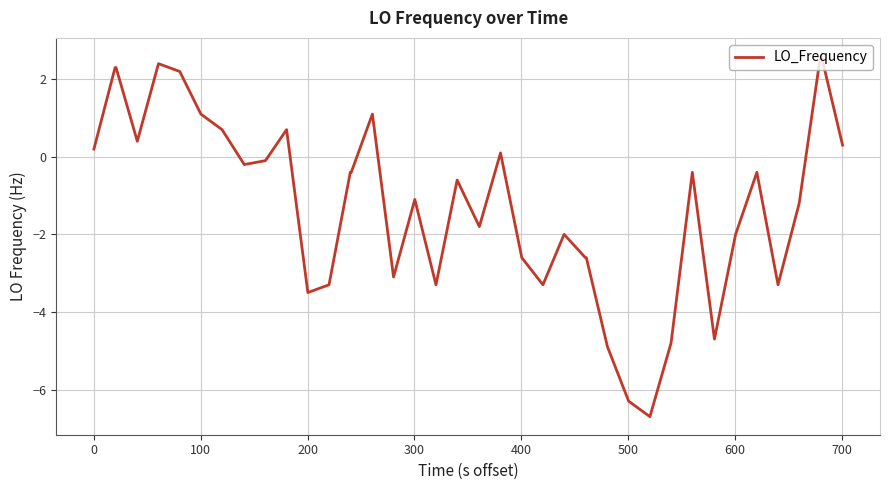

What is the maximum value shown in the chart?

2.6